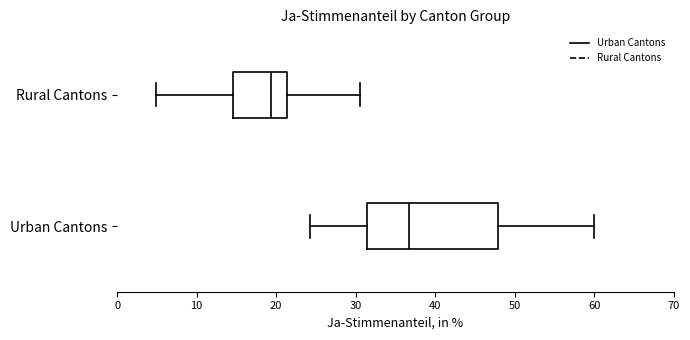

Reading bottom to top, transcribe this box plot: for each box, give where its median line is, the range the box spans, and where its two whiskers end, as read against the x-axis. The values are not printed on the chart, so give them approximately, as read against the axis.

Urban Cantons: median 37, box 31 to 48, whiskers 24 to 60
Rural Cantons: median 19, box 15 to 21, whiskers 5 to 31